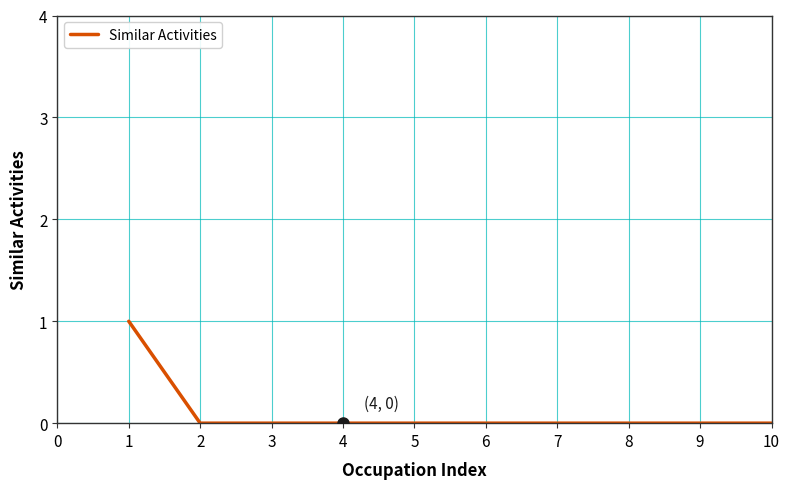

The chart shows a value of 0 at 3. True or false?

True